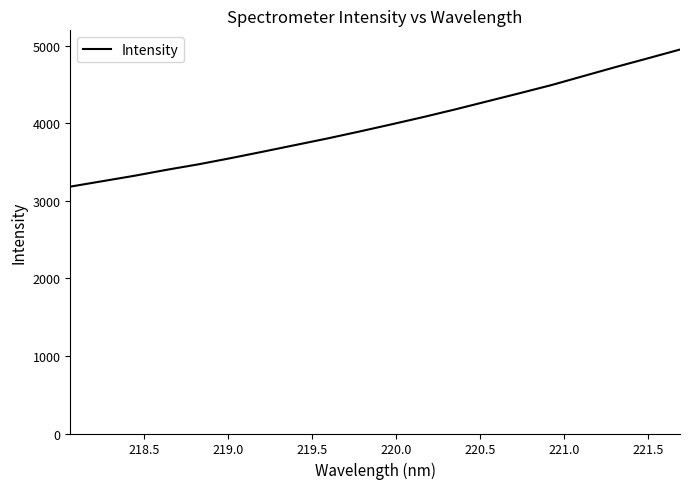

What is the smallest value displayed?

3184.0